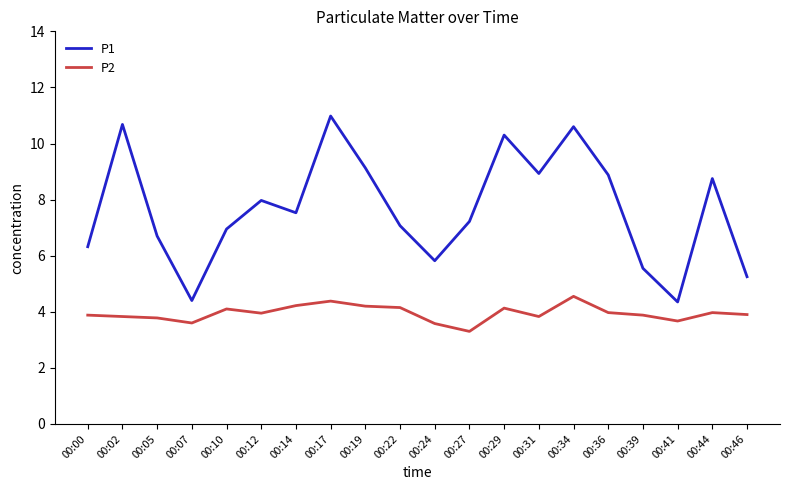

List the series in order of their overall mean, highest first.

P1, P2